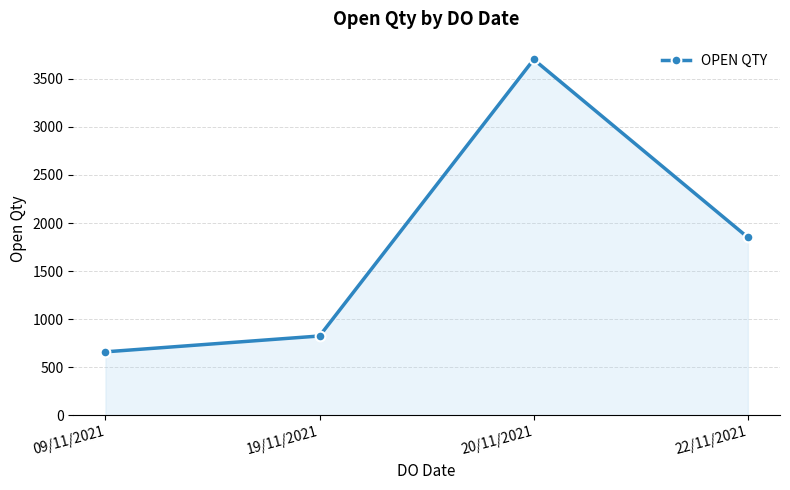

Between 09/11/2021 and 20/11/2021, which is larger?

20/11/2021